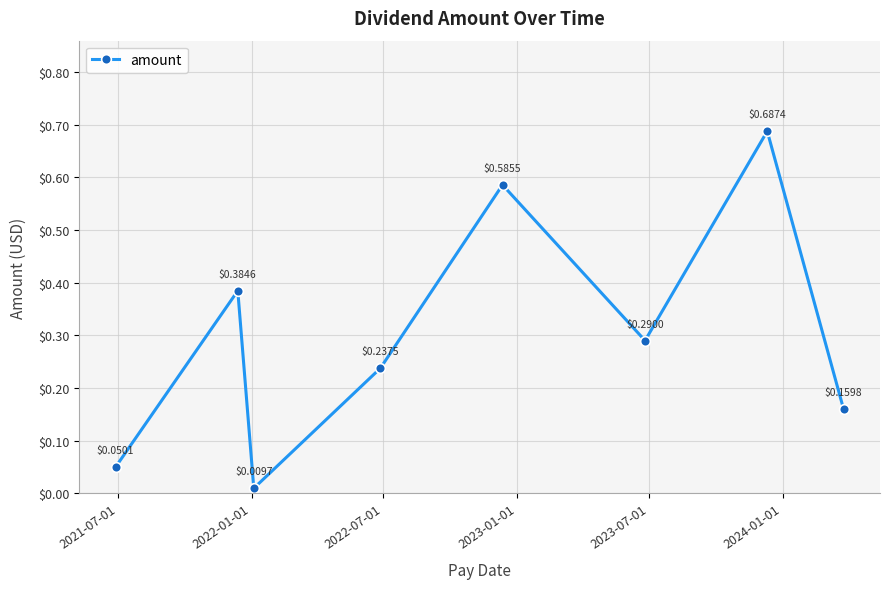

True or false: the data has more than 0 interior local peaks.

True